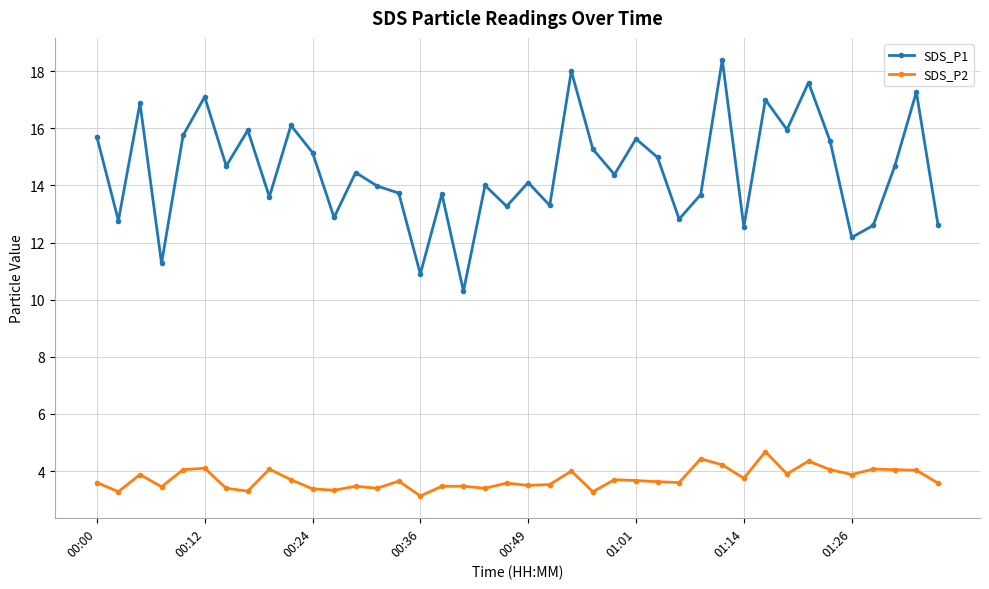

Which series has the largest range (max minus min)?

SDS_P1